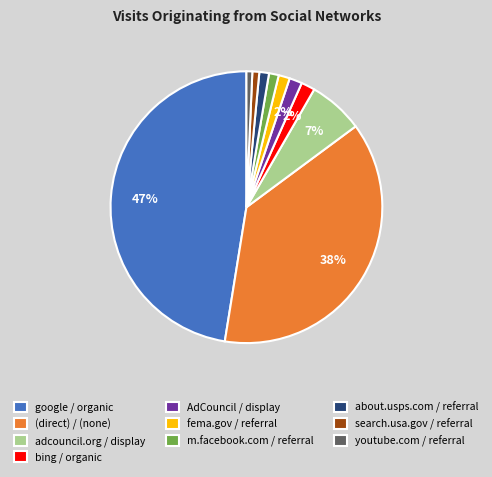

Do m.facebook.com / referral and search.usa.gov / referral together represent more than half of the pie?

No